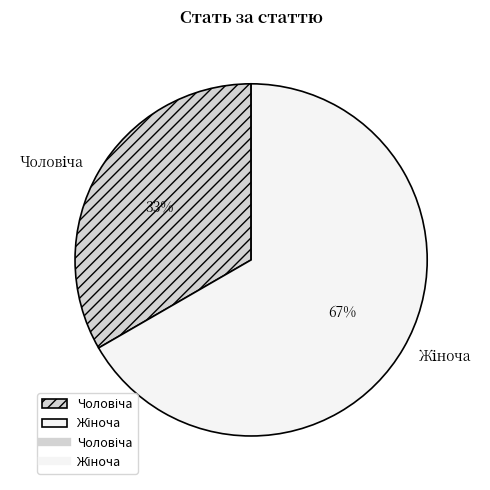

Is there a majority slice in this chart?

Yes